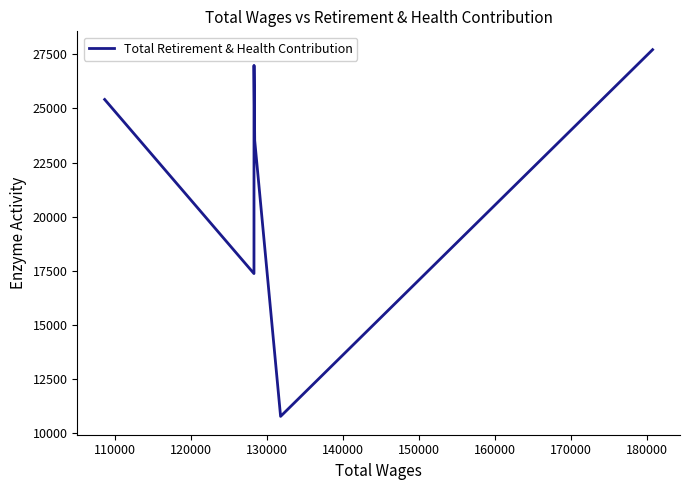

How many interior local valleys (lower than both neighbors) does the data have?

2